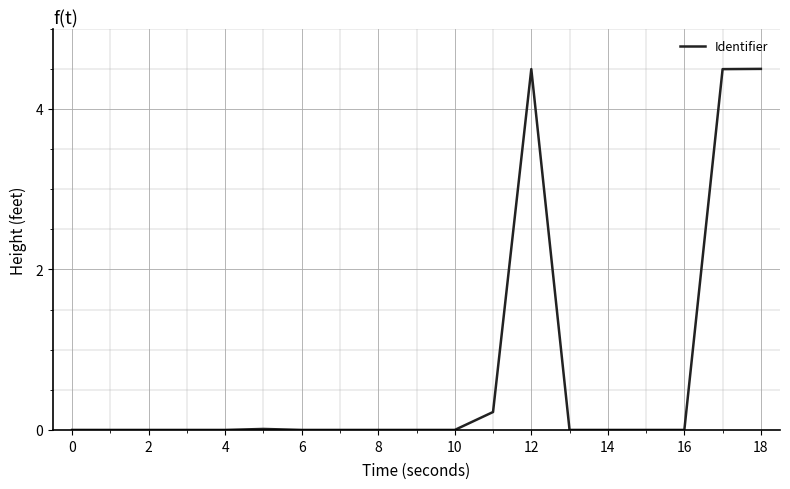

What is the difference between the maximum and minimum values?

4.5